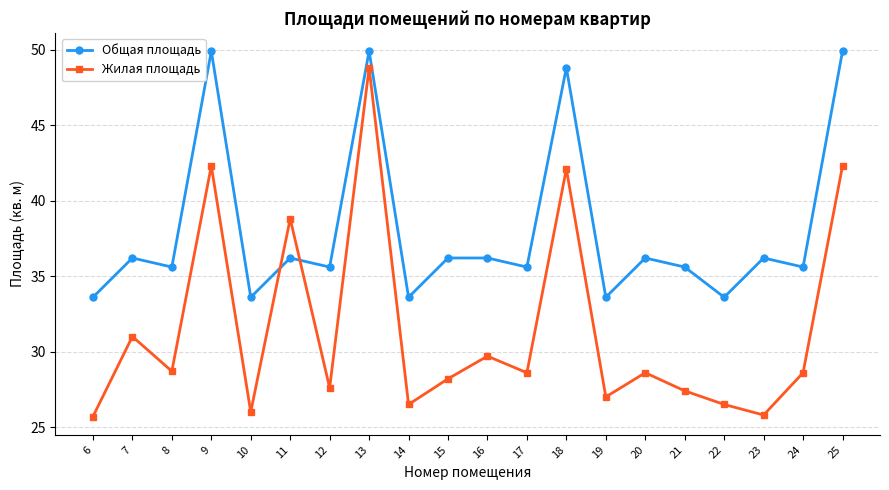

How many interior local peaks does the Жилая площадь series have?

7